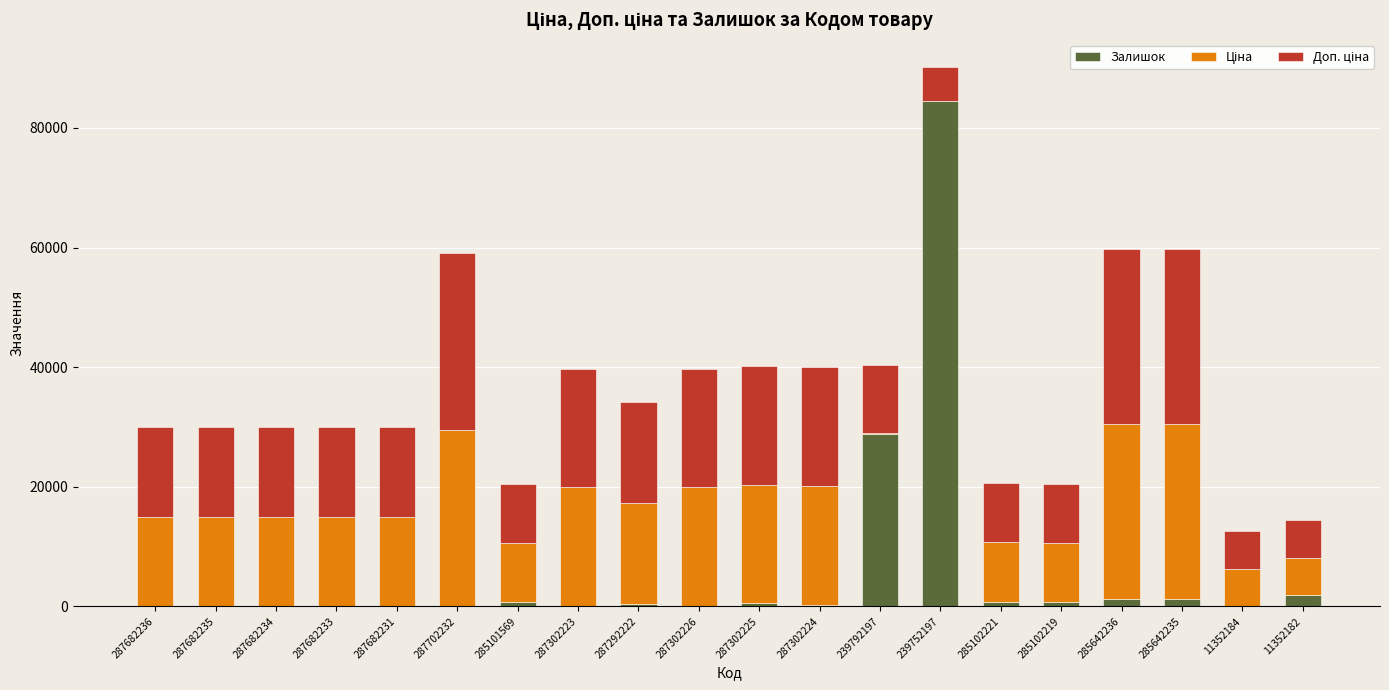

The value of Залишок at 287682234 is 46193.4. True or false?

False